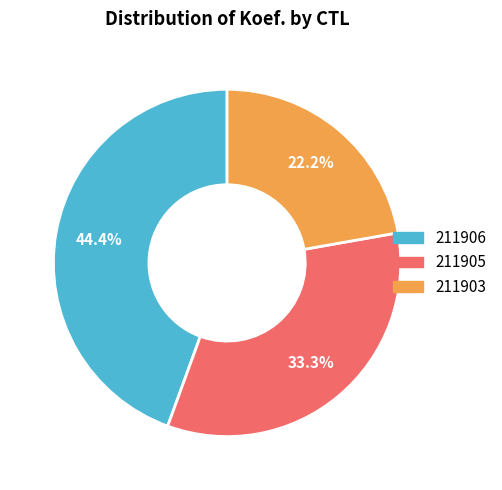

Between 211906 and 211903, which is larger?

211906